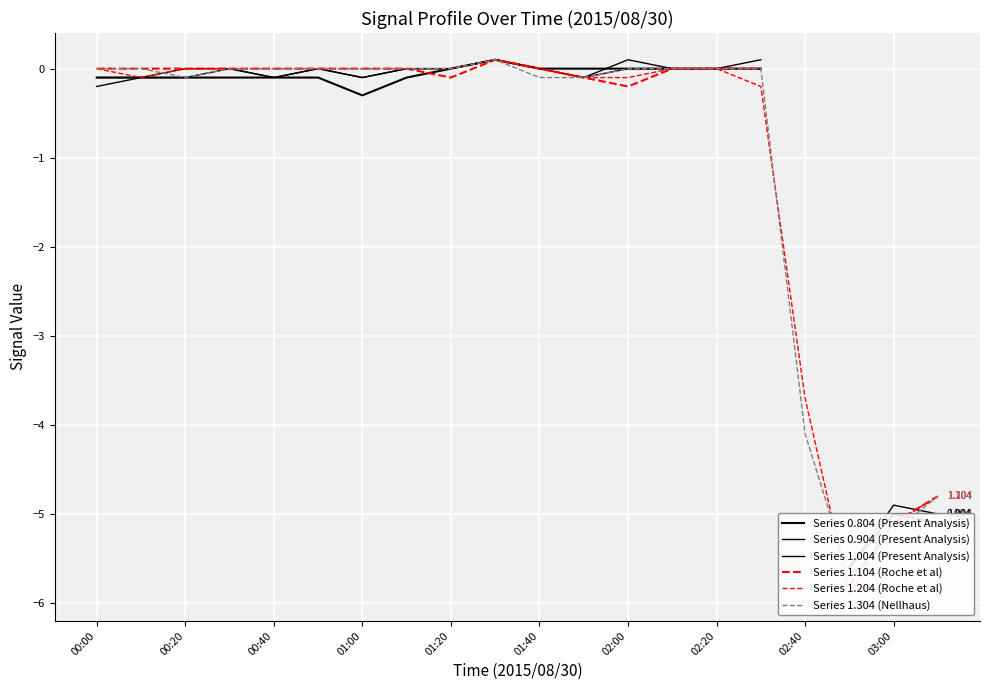

How many lines are shown in the chart?

6